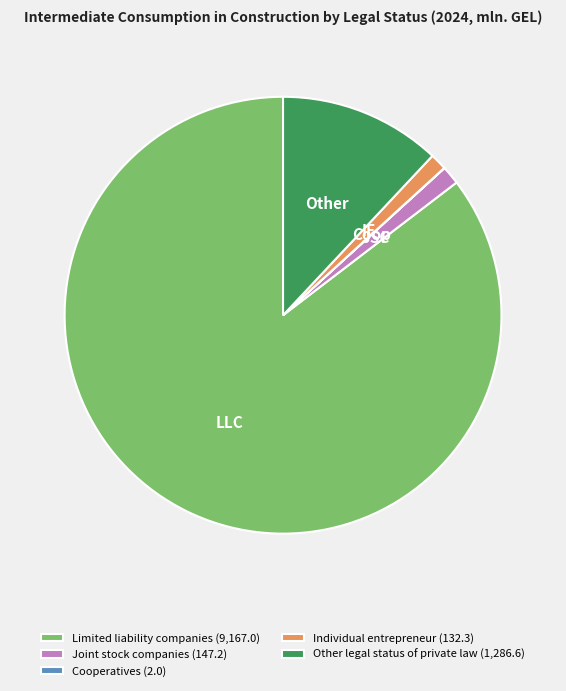

Which category has the biggest portion of the pie?

Limited liability companies